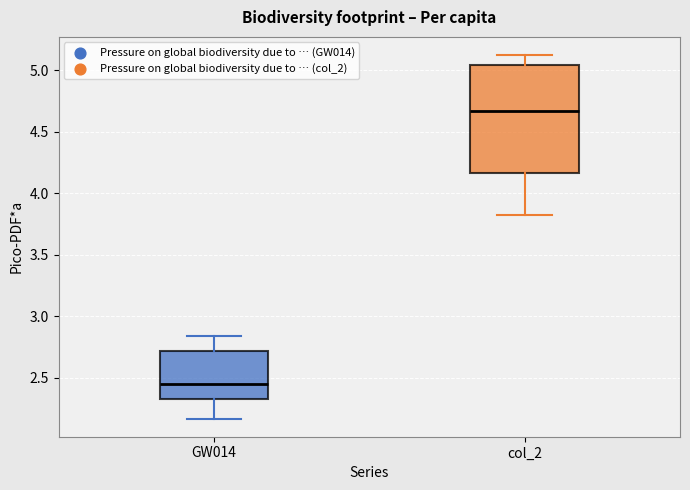

Reading left to right, transcribe this box plot: for each box, give where its median line is, the range the box spans, and where its two whiskers end, as read against the y-axis. The values are not printed on the chart, so give them approximately, as read against the axis.

GW014: median 2.45, box 2.35 to 2.70, whiskers 2.15 to 2.85
col_2: median 4.65, box 4.15 to 5.05, whiskers 3.80 to 5.15